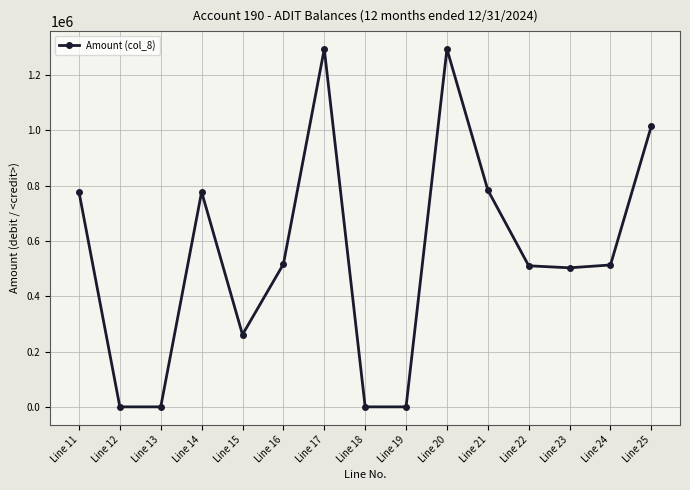

What is the greatest value displayed?

1294277.6